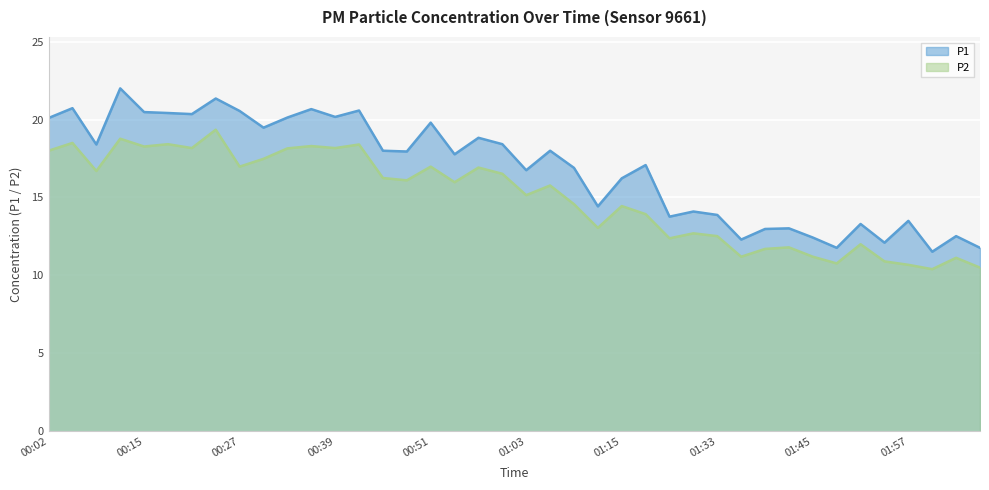

Count the number of data series in this chart.

2